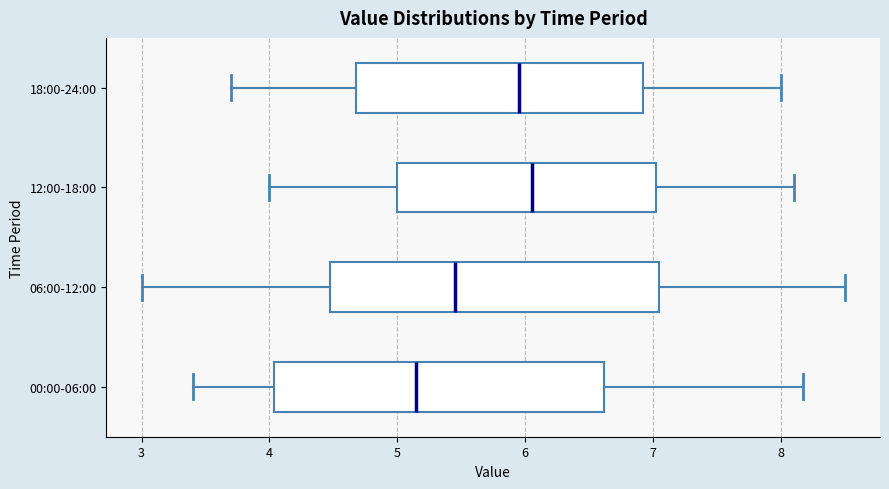

Reading bottom to top, read every box against the x-axis: the position of its median line, the range the box covers, and the ends of its whiskers. The values are not printed on the chart, so give them approximately, as read against the axis.

00:00-06:00: median 5.2, box 4.0 to 6.6, whiskers 3.4 to 8.2
06:00-12:00: median 5.5, box 4.5 to 7.1, whiskers 3.0 to 8.5
12:00-18:00: median 6.1, box 5.0 to 7.0, whiskers 4.0 to 8.1
18:00-24:00: median 6.0, box 4.7 to 6.9, whiskers 3.7 to 8.0